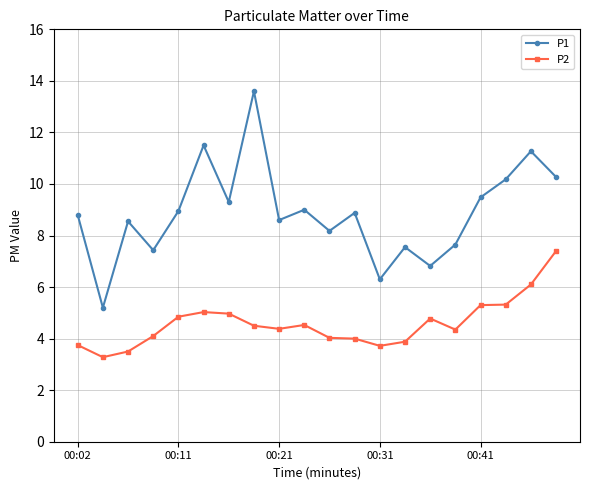

Rank the series by their maximum value, from lowest to highest.

P2, P1